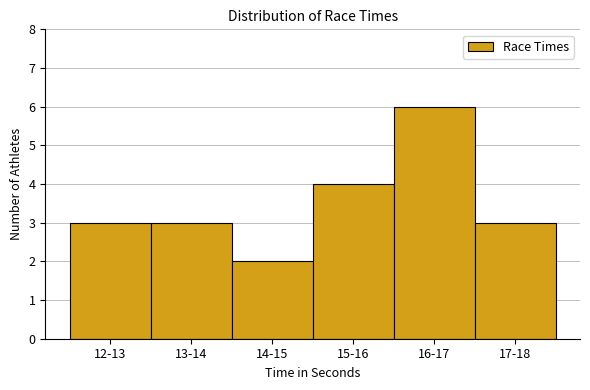

Reading right to left, what are all the values shown in this chart?

3	6	4	2	3	3